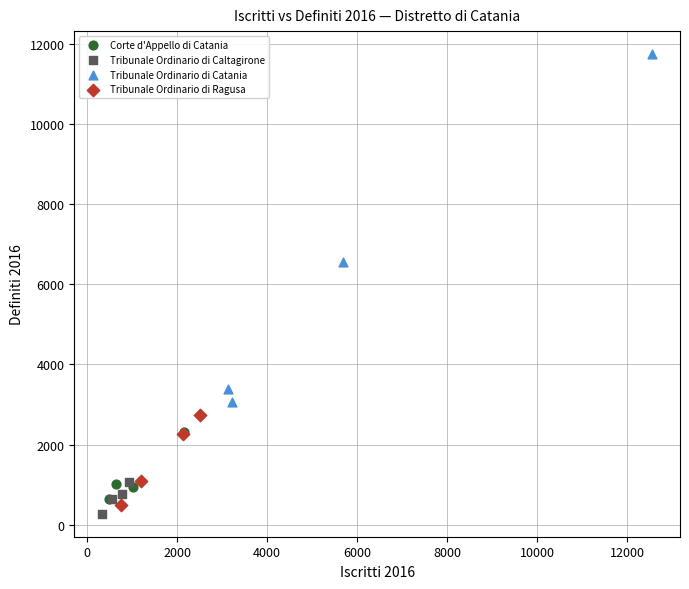

Which series reaches the maximum Y coordinate?

Tribunale Ordinario di Catania